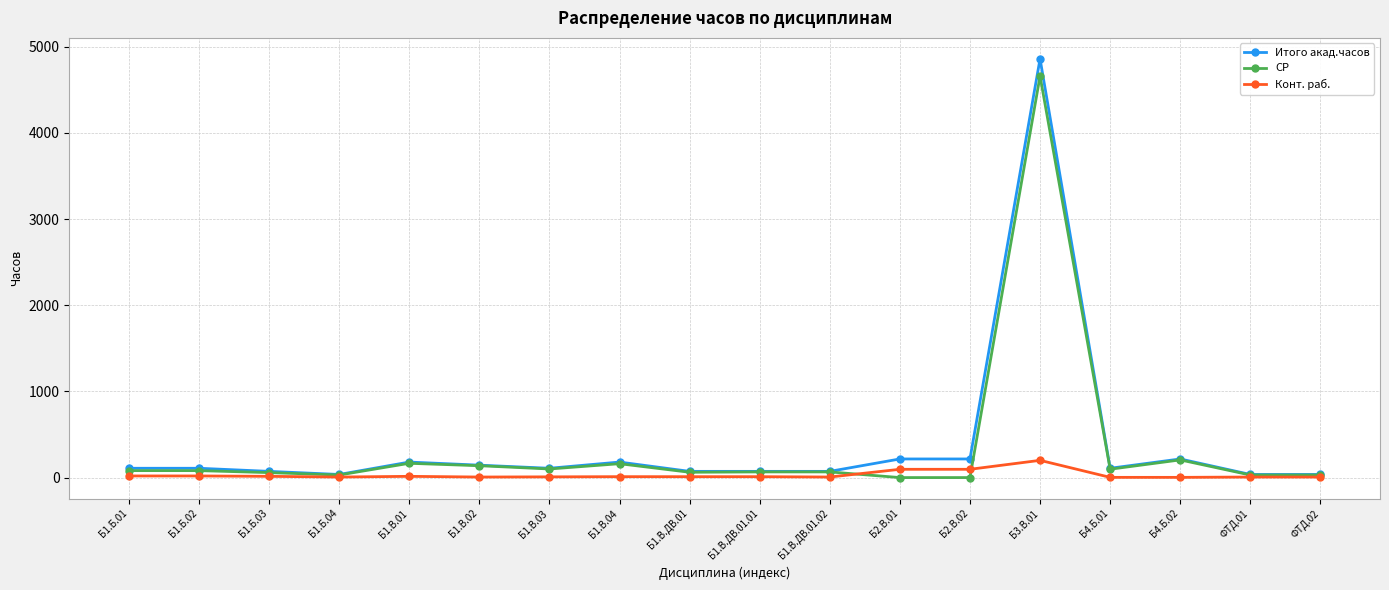

Which series has the largest total across all categories?

Итого акад.часов